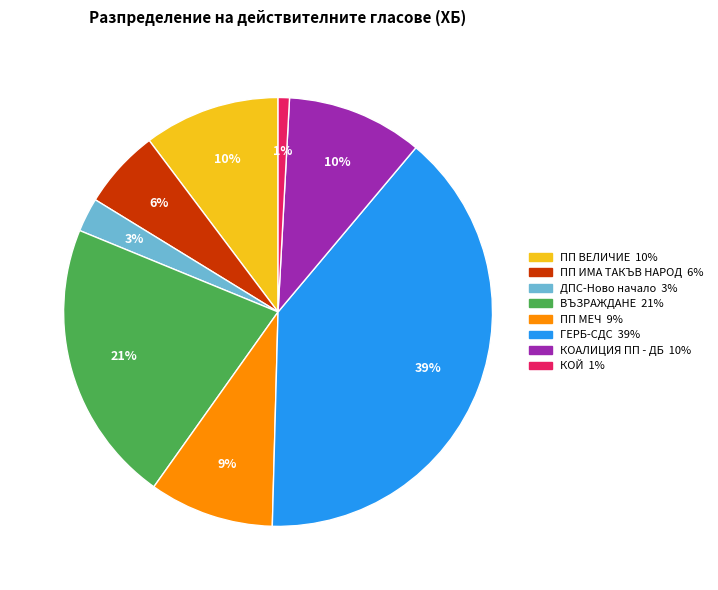

To the nearest percent, what is the difference between the largest and smallest slice percentages?

38%